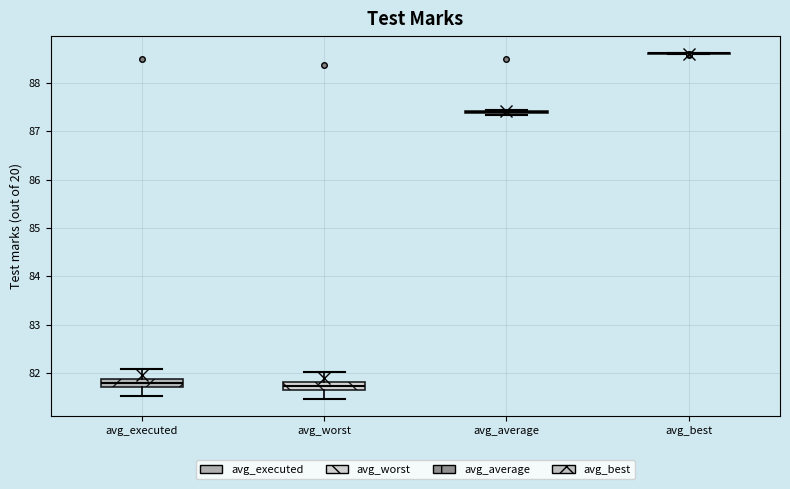

Reading left to right, read every box against the y-axis: the position of its median line, the range the box covers, and the ends of its whiskers. The values are not printed on the chart, so give them approximately, as read against the axis.

avg_executed: median 81.8, box 81.7 to 81.9, whiskers 81.5 to 82.1
avg_worst: median 81.7, box 81.6 to 81.8, whiskers 81.5 to 82.0
avg_average: box collapsed to a line at 87.4, whiskers 87.3 to 87.4
avg_best: box collapsed to a line at 88.6, whiskers 88.6 to 88.6